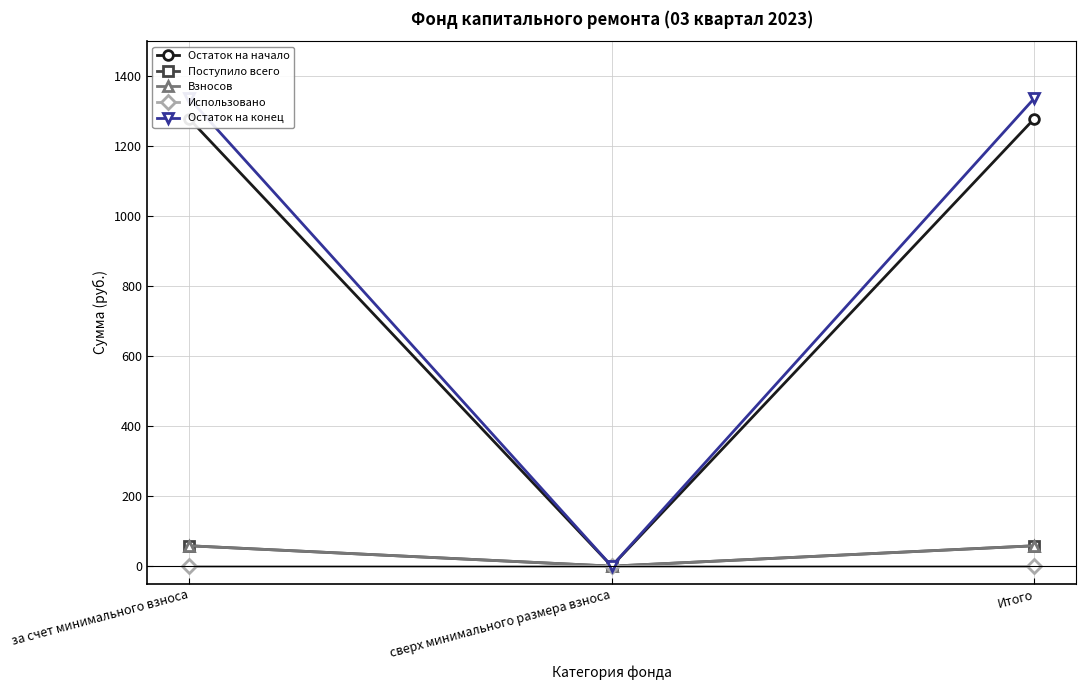

The Остаток на конец series shows 2186.7 at Итого. True or false?

False